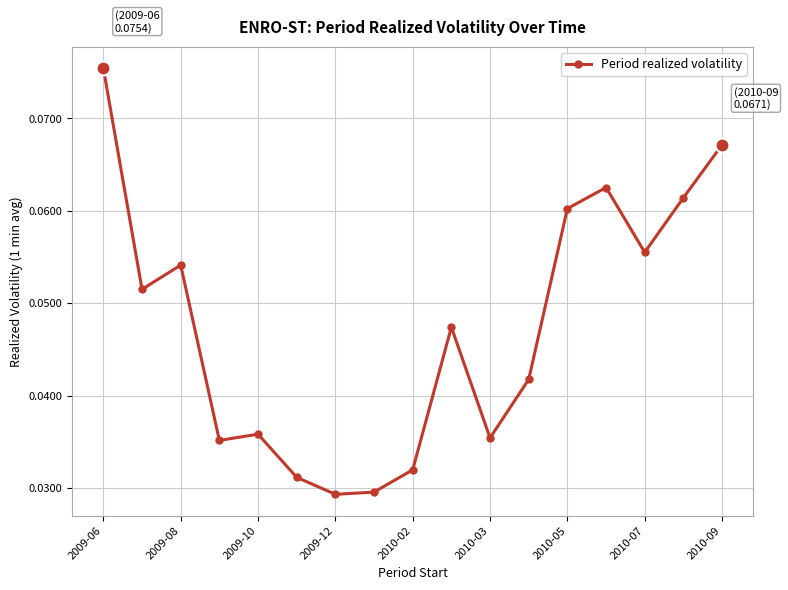

What is the sum of all values?

0.8